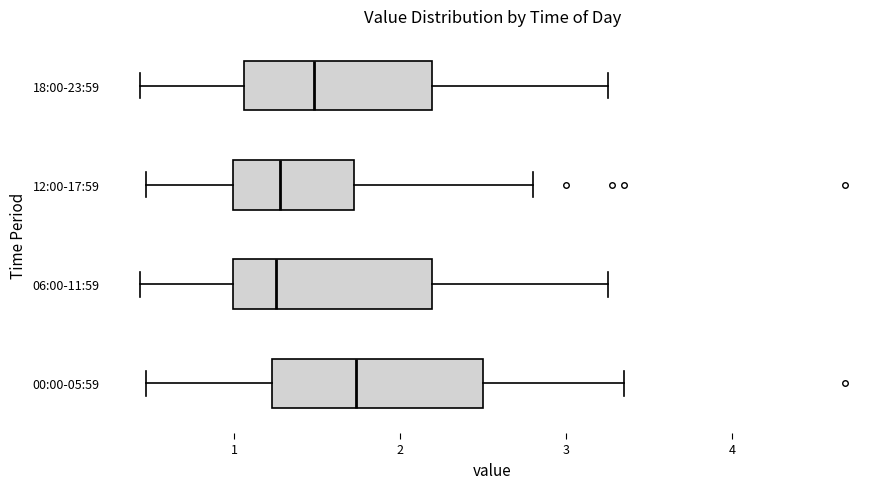

Which box's median line is the furthest to the right?

00:00-05:59